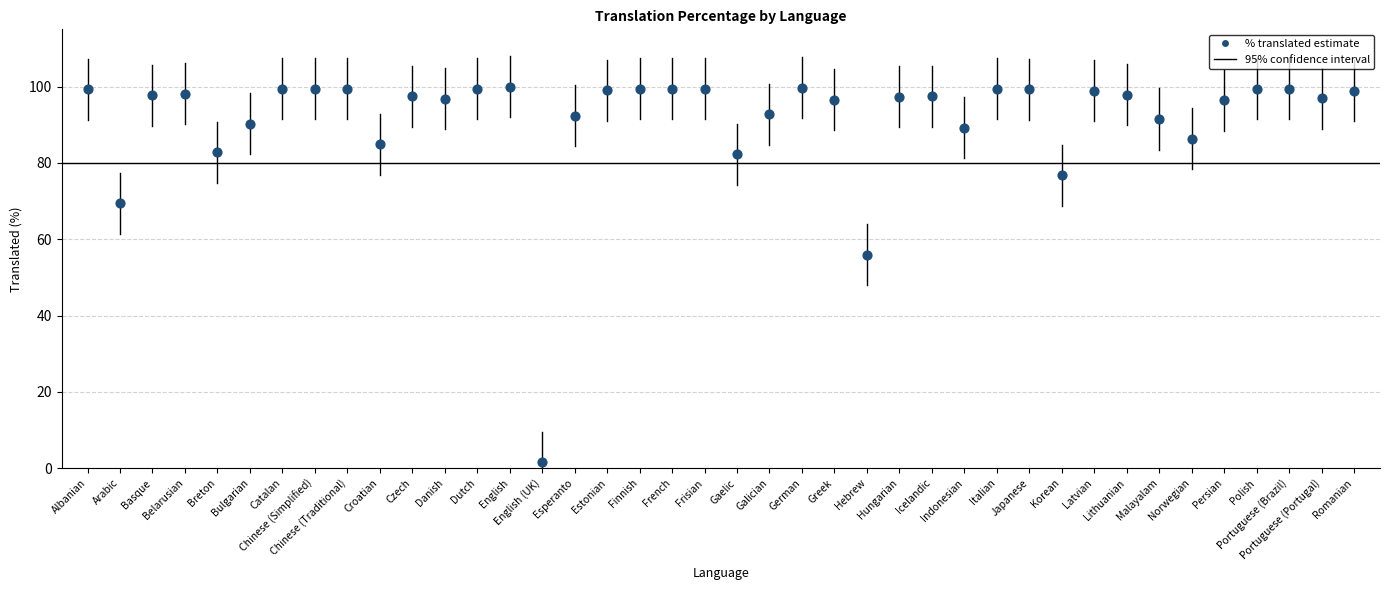

What Y value in the scatter plot is closest to 50?

55.9